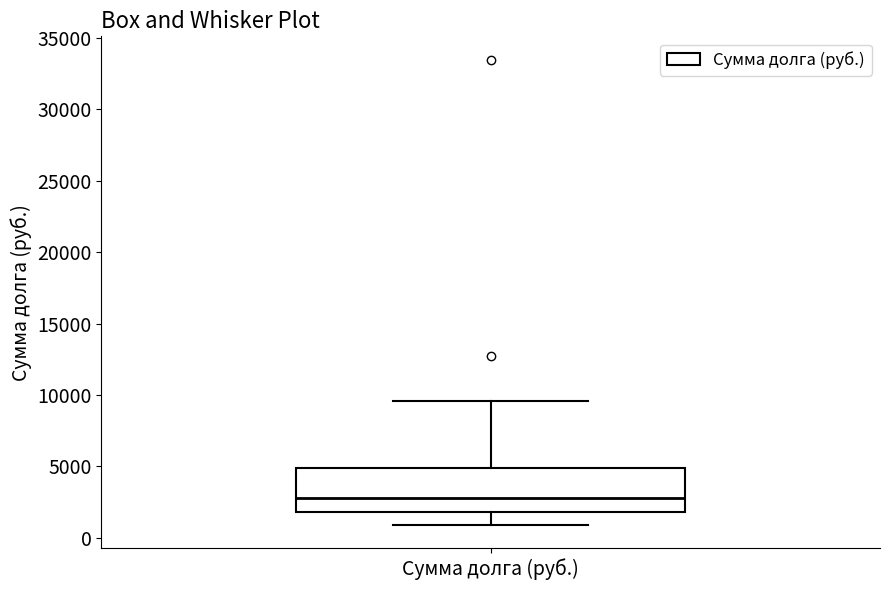

Read this box plot against the y-axis: the position of the median line, the range covered by the box, and the ends of both whiskers. The values are not printed on the chart, so give them approximately, as read against the axis.

median 3000, box 2000 to 5000, whiskers 1000 to 9500